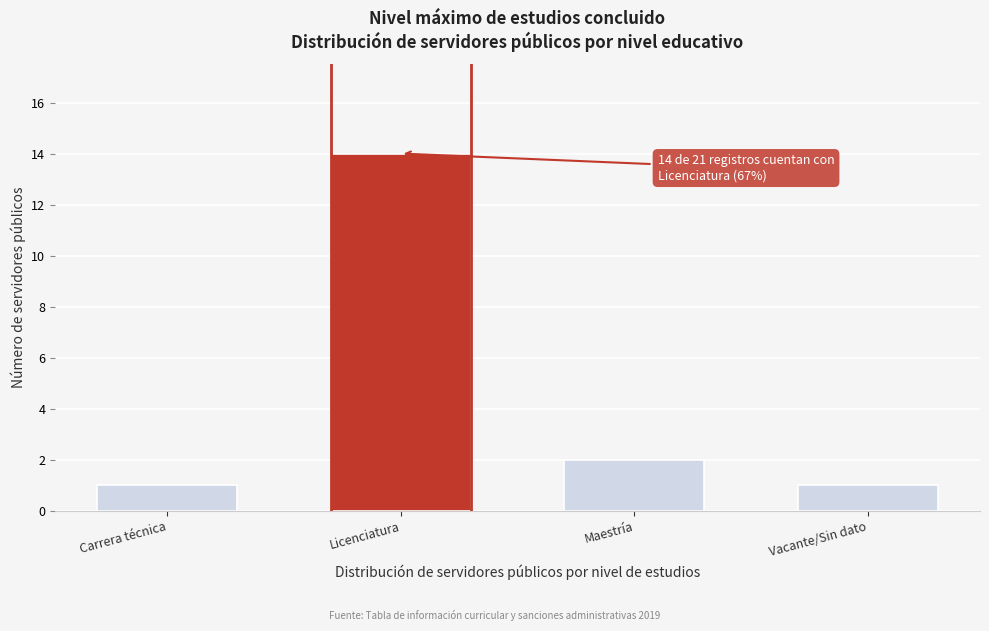

Reading left to right, list all the values displayed in this chart.

Carrera técnica=1	Licenciatura=14	Maestría=2	Vacante/Sin dato=1